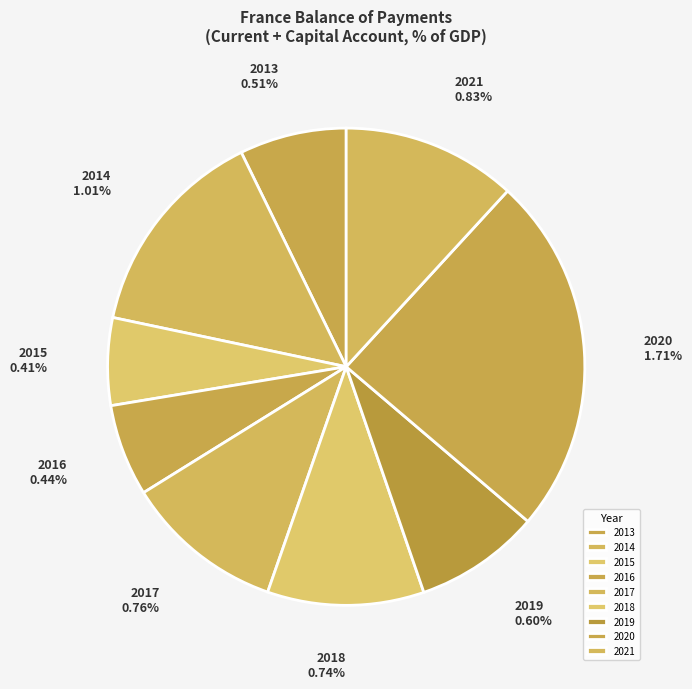

Rank the categories by value from lowest to highest.

2015, 2016, 2013, 2019, 2018, 2017, 2021, 2014, 2020